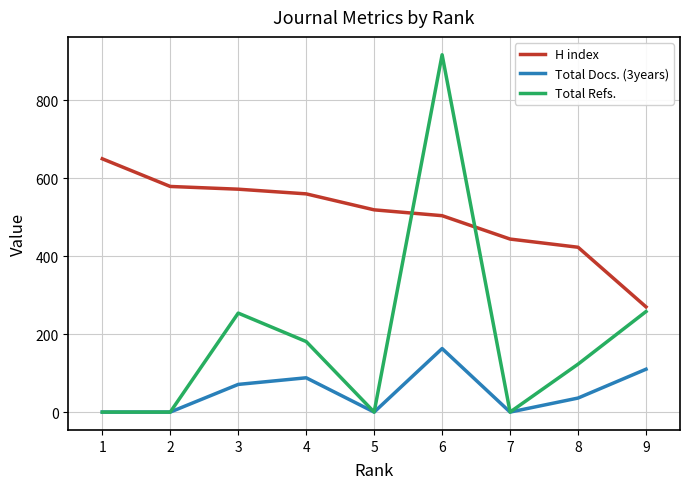

Which series has the largest range (max minus min)?

Total Refs.